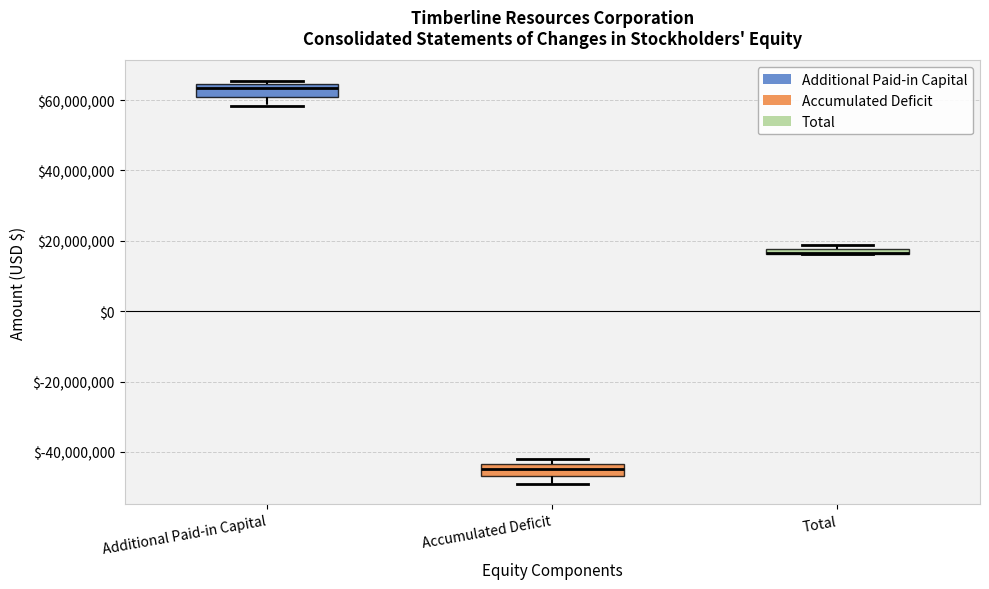

Where is the lower edge of the box for Total on the y-axis? The values are not printed on the chart, so give them approximately, as read against the axis.

16000000